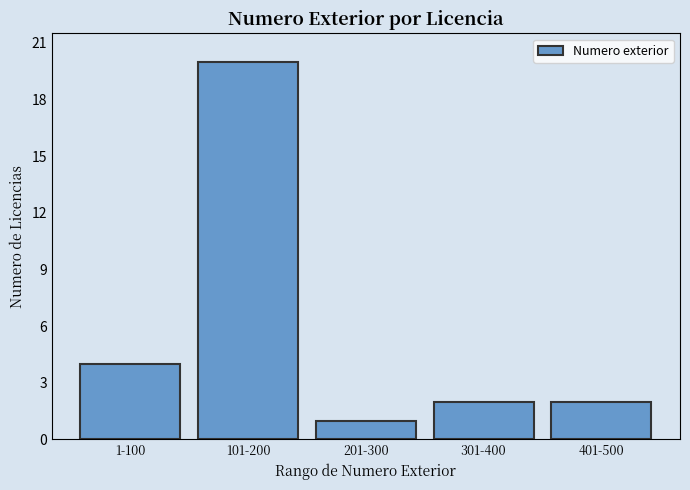

Reading left to right, what are all the values shown in this chart?

4	20	1	2	2